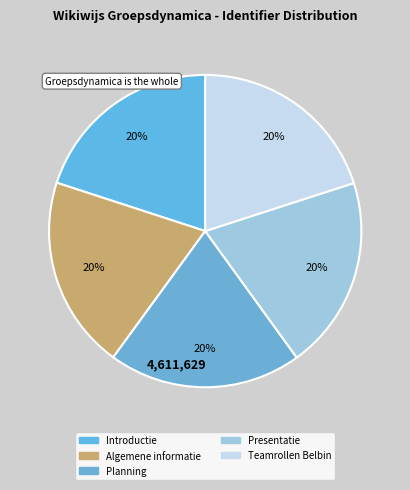

Which category has the biggest portion of the pie?

Teamrollen Belbin